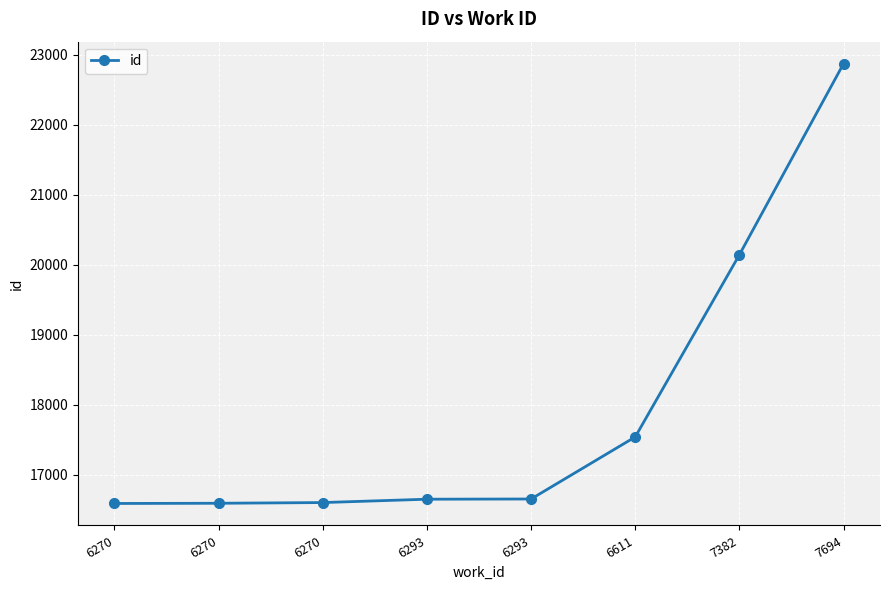

Count the number of categories in the chart.

8